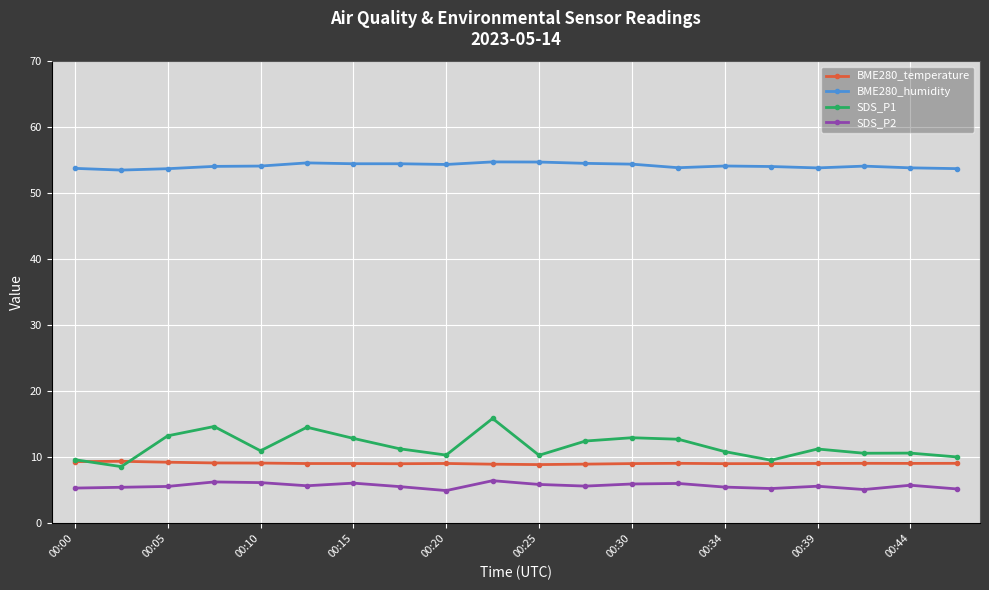

True or false: SDS_P1 has more than 2 interior local peaks.

True